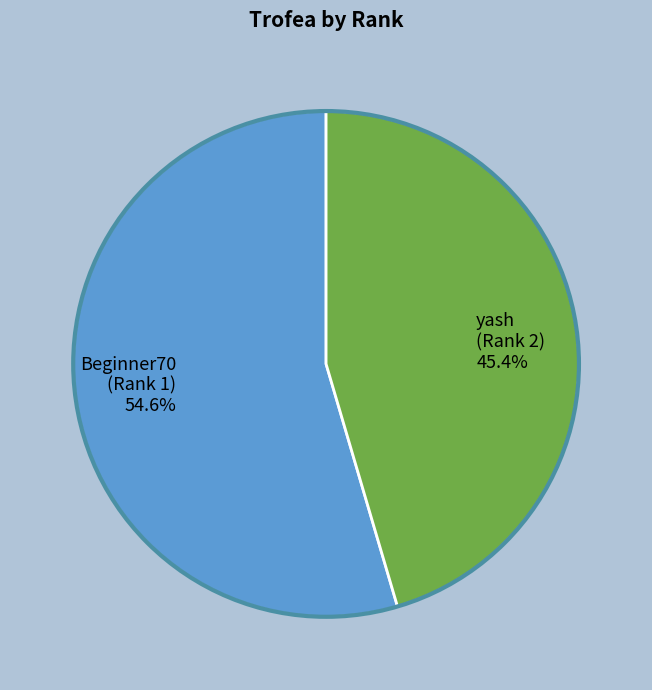

Which category has the biggest portion of the pie?

Beginner70 (Rank 1) 54.6%